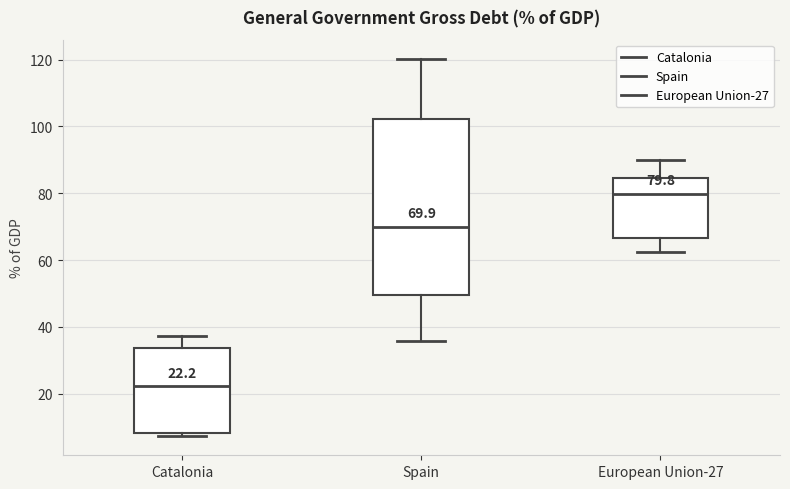

Which box has the lowest median line?

Catalonia